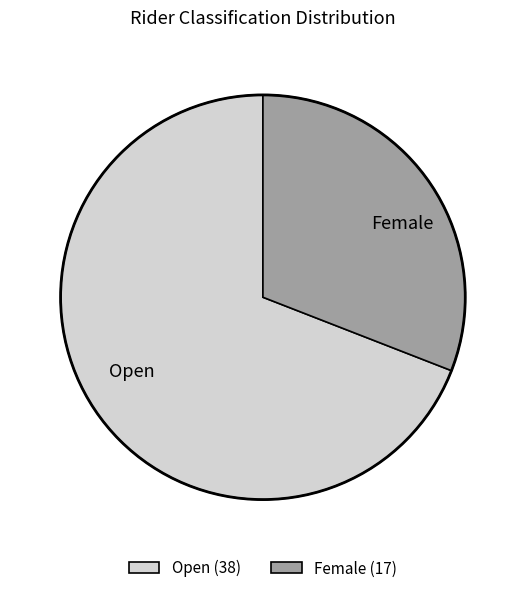

Is it true that Female (17) is 31% of the pie?

True